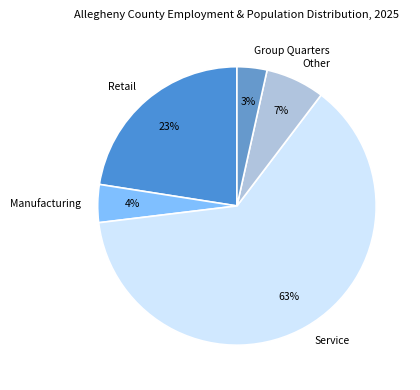

Between Other and Service, which is larger?

Service